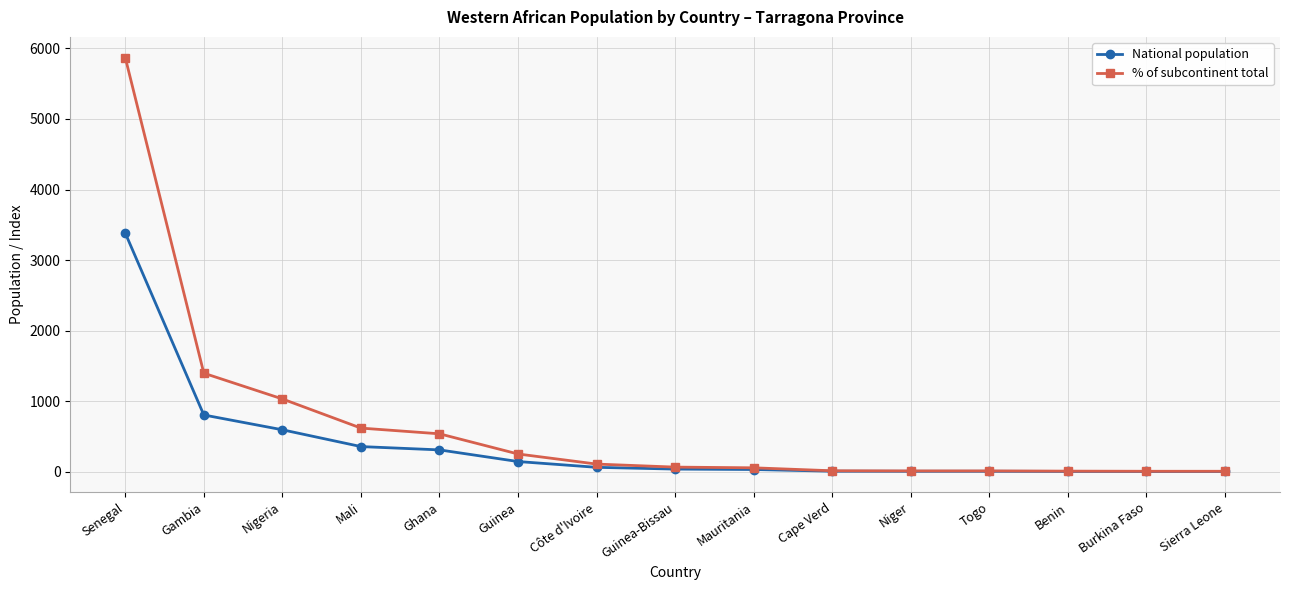

The National population series shows 32 at Mauritania. True or false?

True